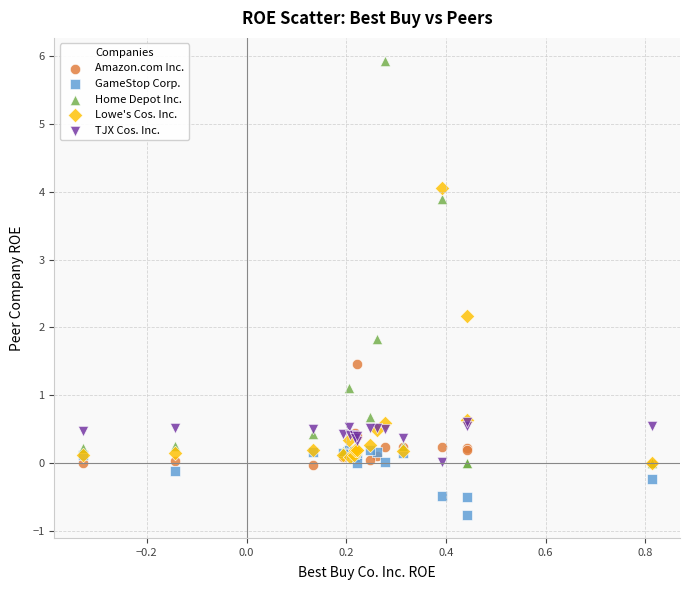

Which series reaches the maximum Y coordinate?

Home Depot Inc.